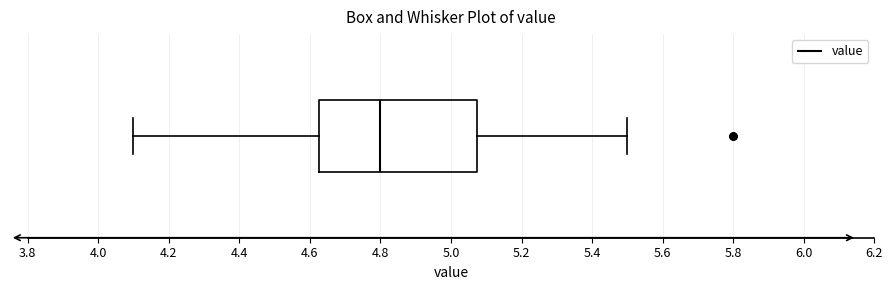

Transcribe this box plot: give where the median line is, the range the box spans, and where the two whiskers end, as read against the x-axis. The values are not printed on the chart, so give them approximately, as read against the axis.

median 4.80, box 4.62 to 5.08, whiskers 4.10 to 5.50